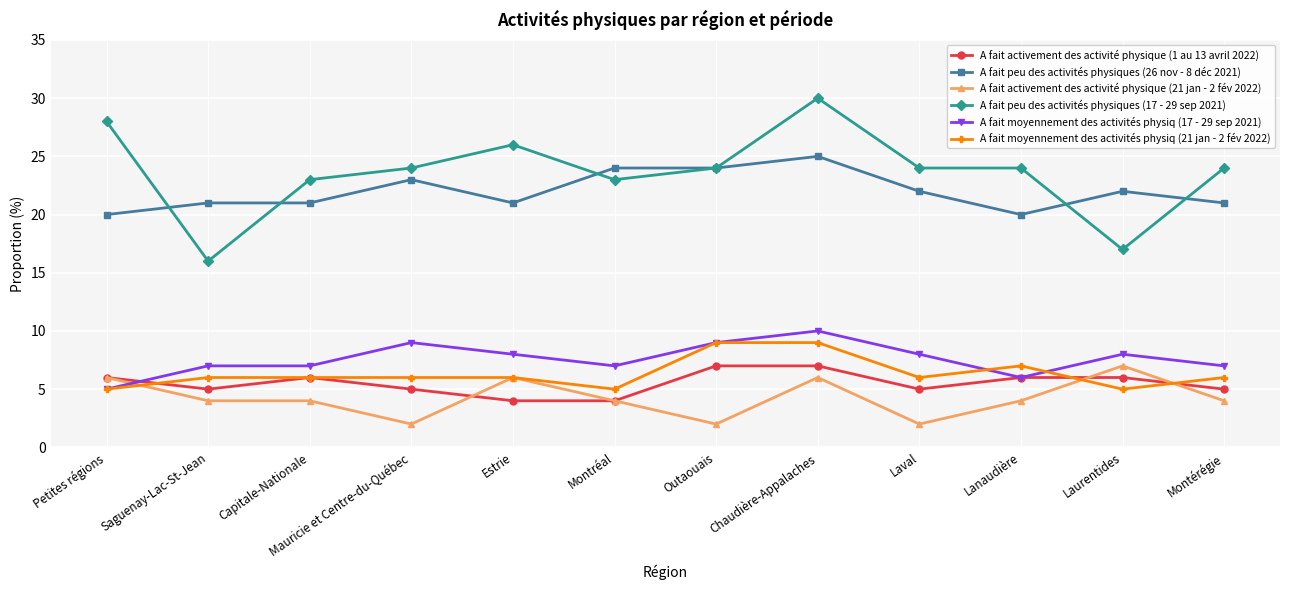

What value does the A fait activement des activité physique (21 jan - 2 fév 2022) series have at Estrie?

6